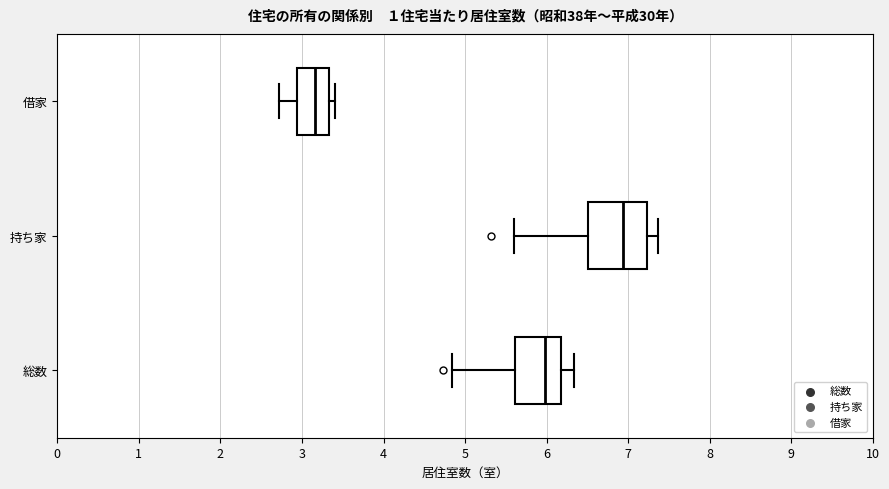

Which box has the furthest to the left median line?

借家